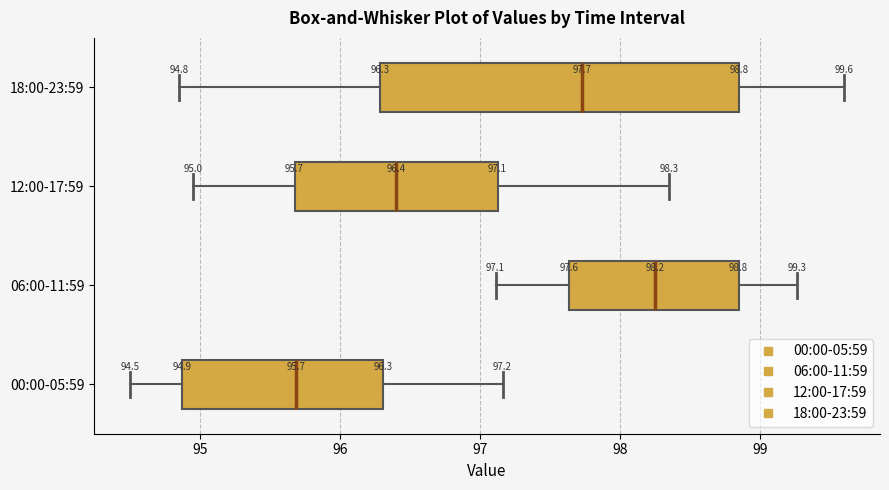

Comparing the boxes themselves (not the whiskers), which one is the widest?

18:00-23:59